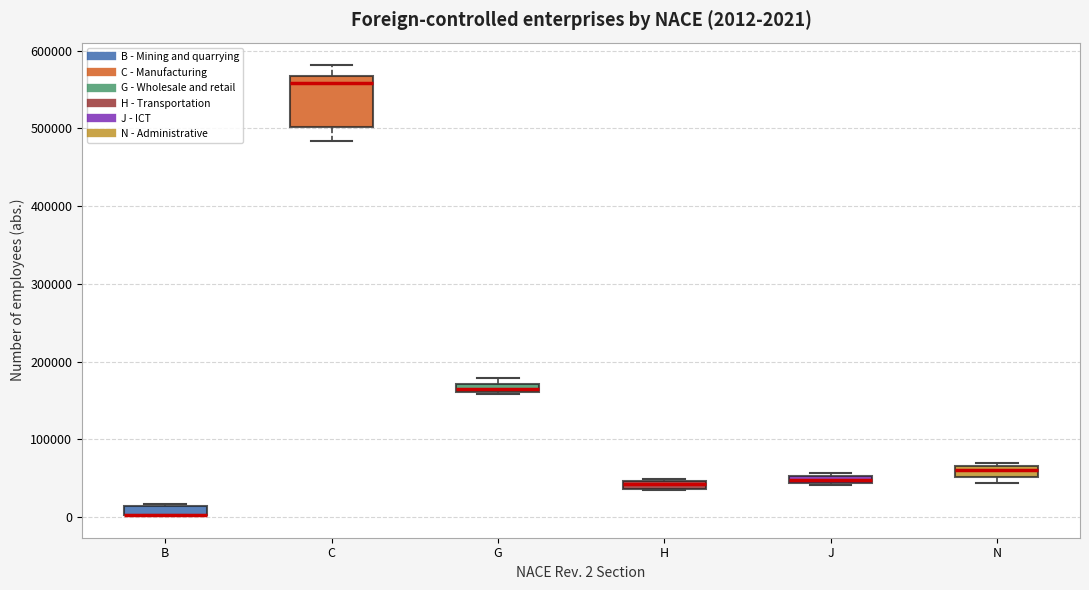

Which box is the tallest, from its lower edge to its upper edge?

C